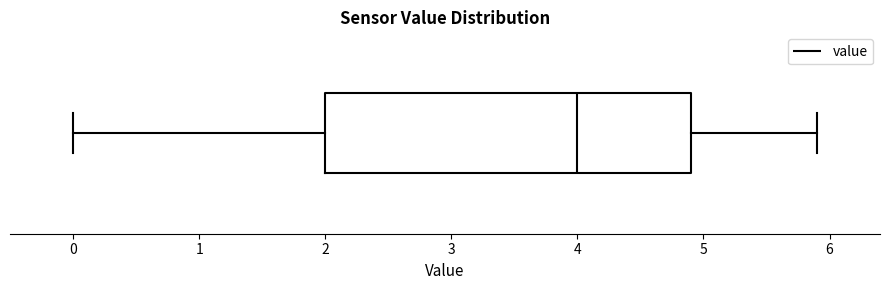

Read this box plot against the x-axis: the position of the median line, the range covered by the box, and the ends of both whiskers. The values are not printed on the chart, so give them approximately, as read against the axis.

median 4.0, box 2.0 to 4.9, whiskers 0.0 to 5.9